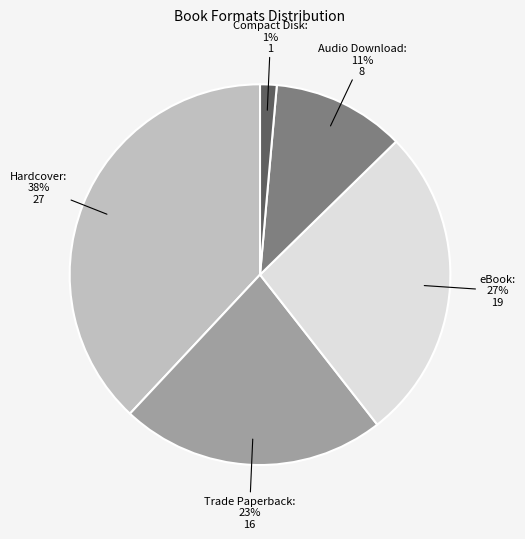

To the nearest percent, what is the difference between the largest and smallest slice percentages?

37%